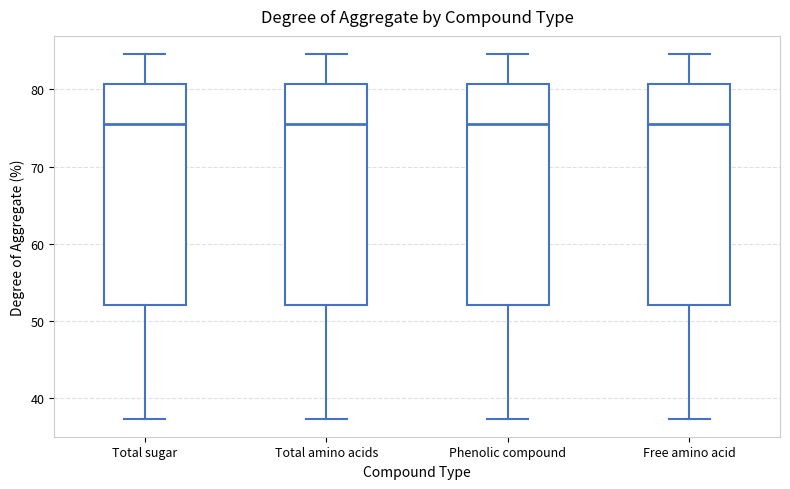

Reading left to right, read every box against the y-axis: the position of its median line, the range the box covers, and the ends of its whiskers. The values are not printed on the chart, so give them approximately, as read against the axis.

Total sugar: median 75, box 52 to 81, whiskers 37 to 85
Total amino acids: median 75, box 52 to 81, whiskers 37 to 85
Phenolic compound: median 75, box 52 to 81, whiskers 37 to 85
Free amino acid: median 75, box 52 to 81, whiskers 37 to 85